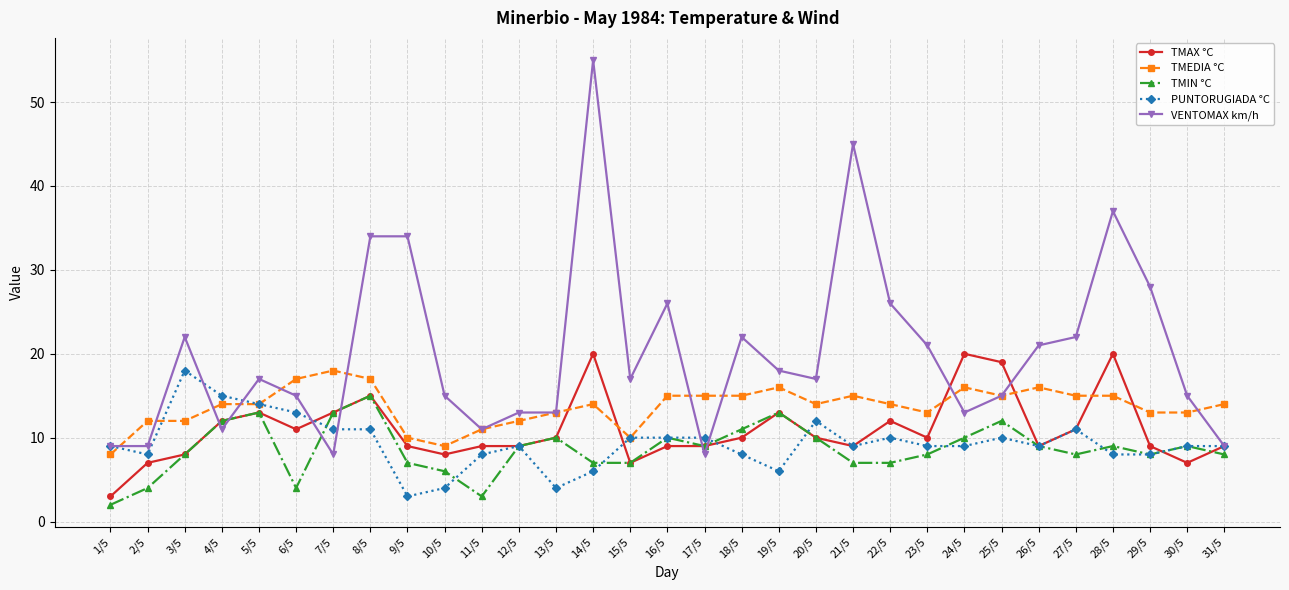

What are all the series names shown in the legend?

TMAX °C, TMEDIA °C, TMIN °C, PUNTORUGIADA °C, VENTOMAX km/h